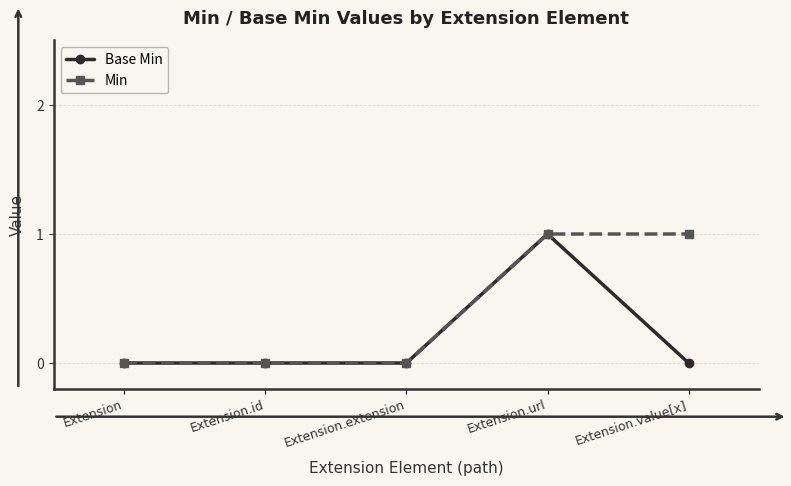

True or false: Base Min has a value of 1 at Extension.

False